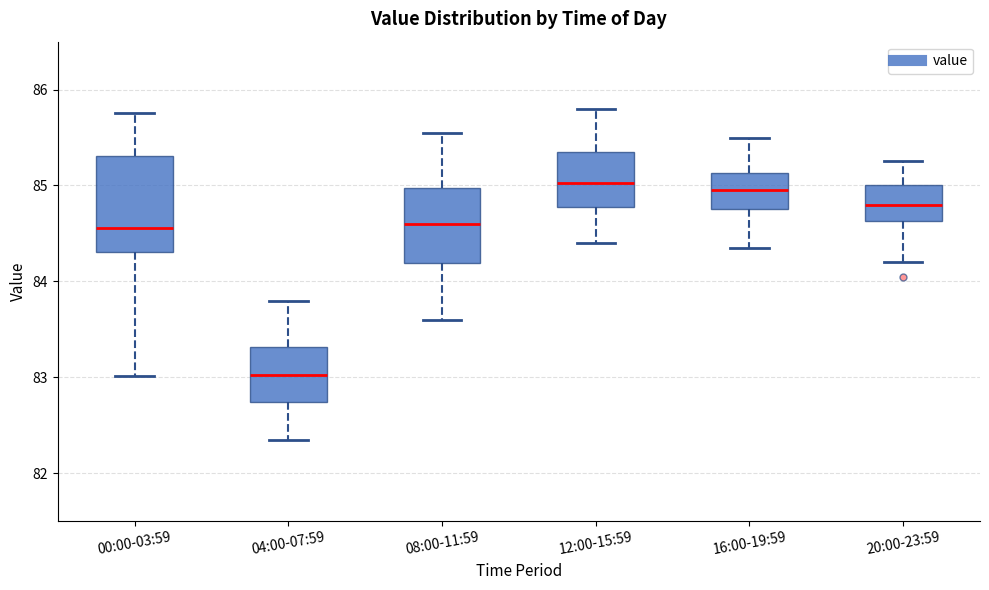

Reading left to right, read every box against the y-axis: the position of its median line, the range the box covers, and the ends of its whiskers. The values are not printed on the chart, so give them approximately, as read against the axis.

00:00-03:59: median 84.6, box 84.3 to 85.3, whiskers 83.0 to 85.8
04:00-07:59: median 83.0, box 82.7 to 83.3, whiskers 82.4 to 83.8
08:00-11:59: median 84.6, box 84.2 to 85.0, whiskers 83.6 to 85.6
12:00-15:59: median 85.0, box 84.8 to 85.4, whiskers 84.4 to 85.8
16:00-19:59: median 85.0, box 84.8 to 85.1, whiskers 84.4 to 85.5
20:00-23:59: median 84.8, box 84.6 to 85.0, whiskers 84.2 to 85.3